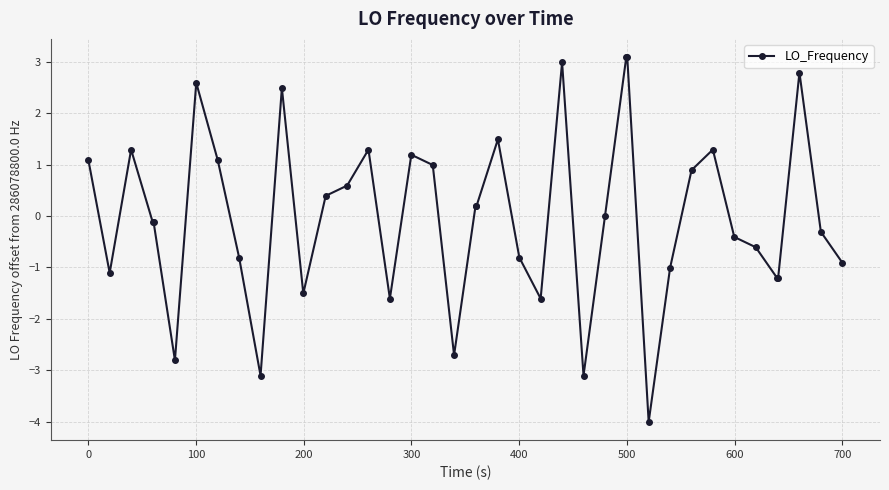

What is the greatest value displayed?

3.1